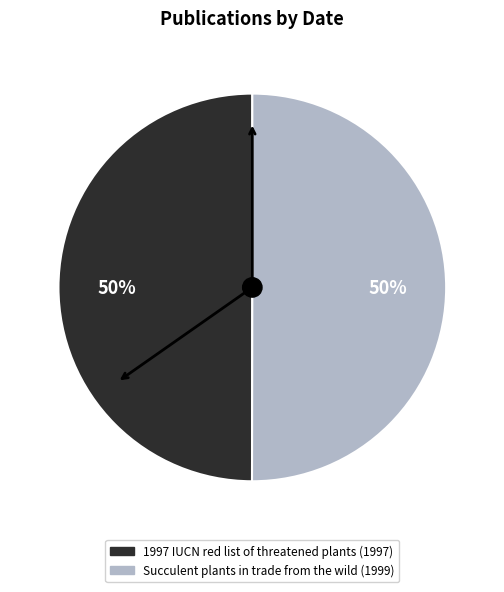

Combined, do Succulent plants in trade from the wild and 1997 IUCN red list of threatened plants account for over 50%?

Yes